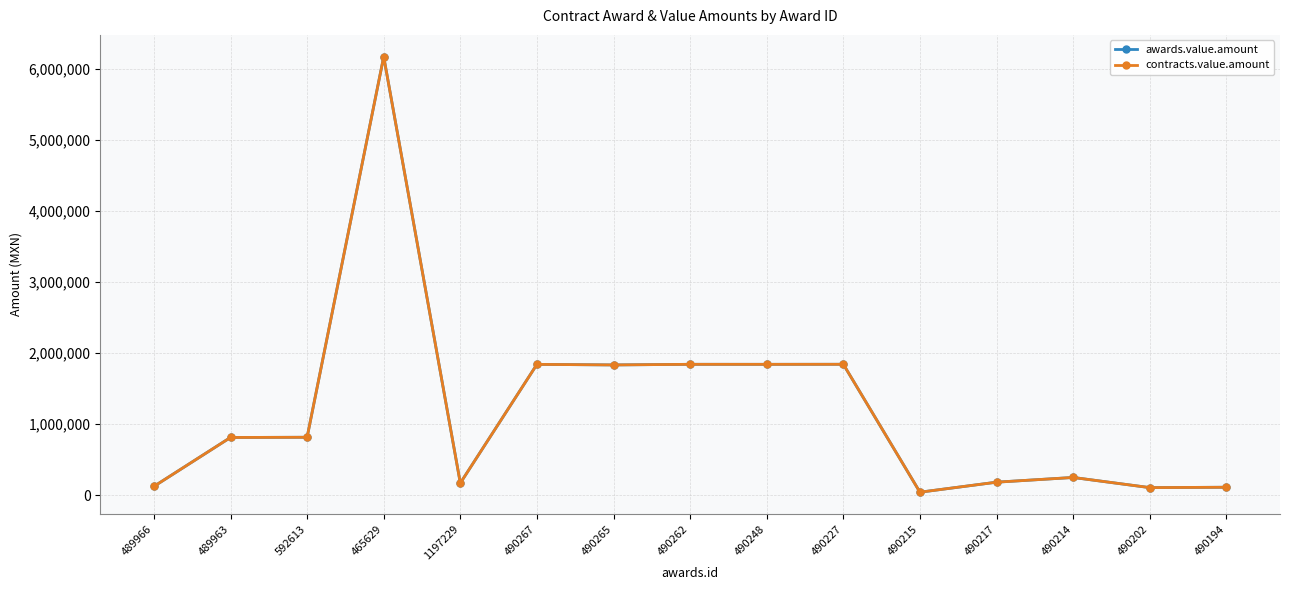

True or false: awards.value.amount and contracts.value.amount intersect in this chart.

False